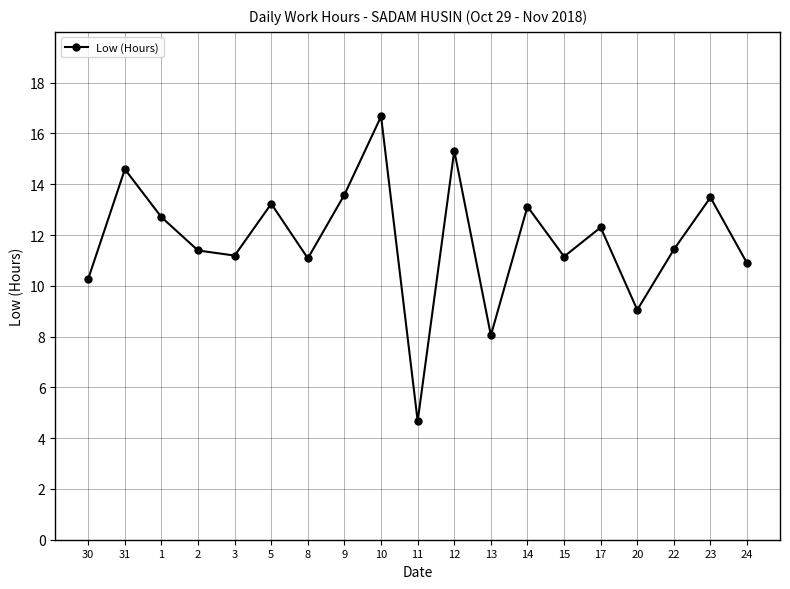

Is this an area chart (filled region under the line)?

No